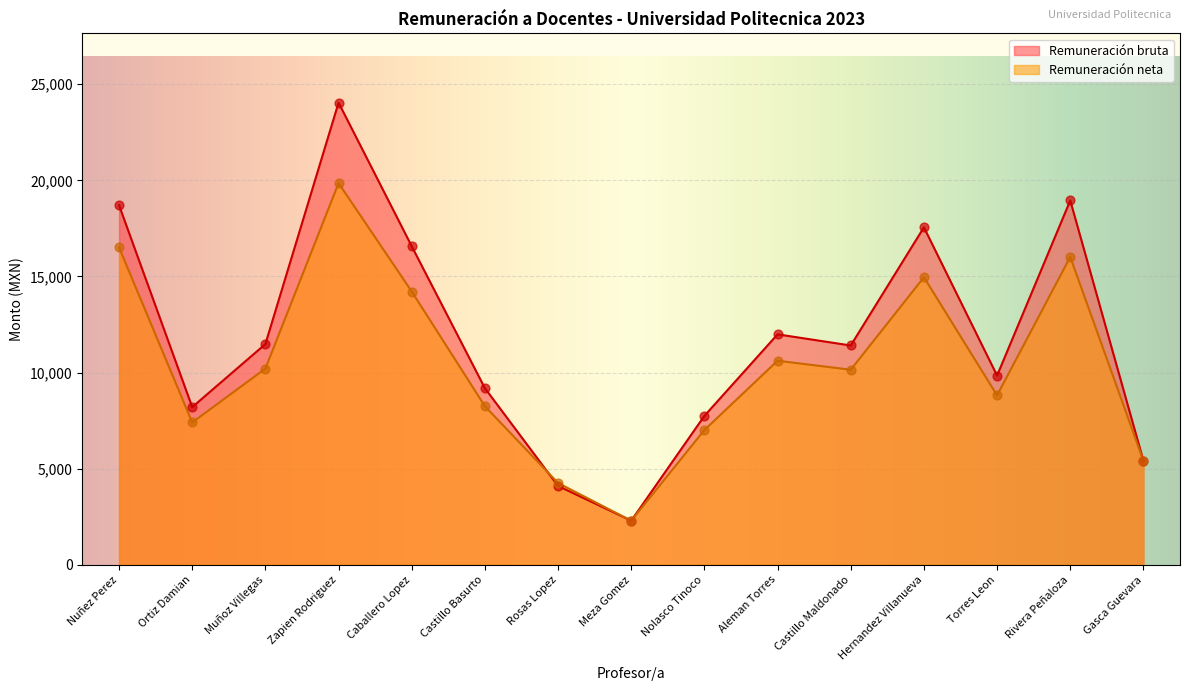

At which category is the sum across all series the highest?

Zapien Rodriguez